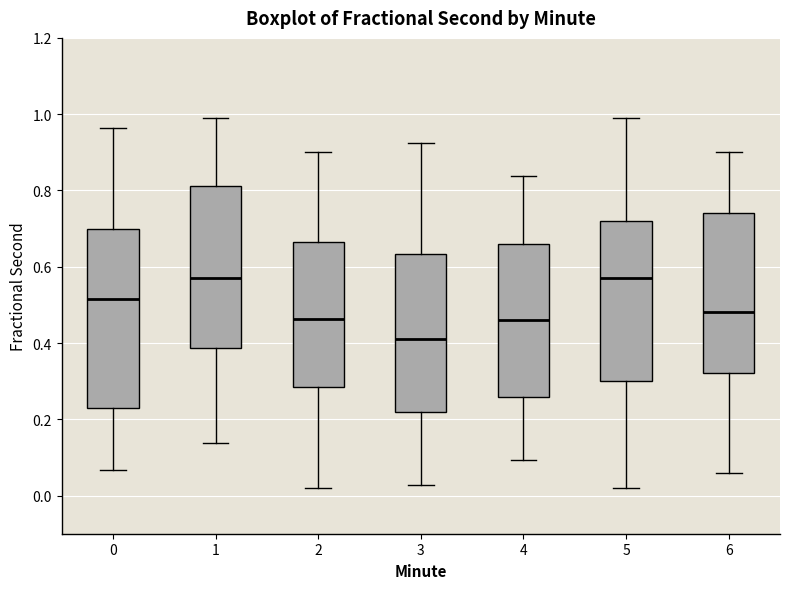

Which box's median line is the lowest?

3